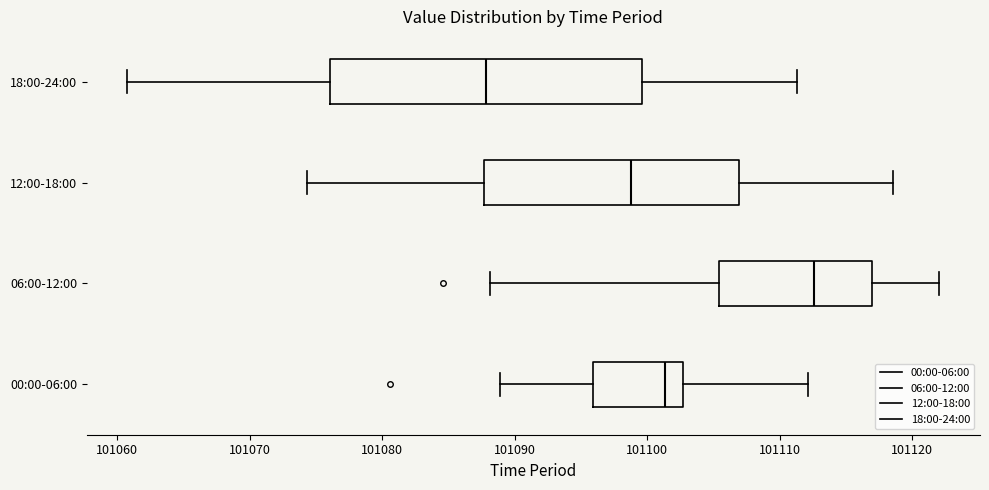

Reading bottom to top, transcribe this box plot: for each box, give where its median line is, the range the box spans, and where its two whiskers end, as read against the x-axis. The values are not printed on the chart, so give them approximately, as read against the axis.

00:00-06:00: median 101101, box 101096 to 101103, whiskers 101089 to 101112
06:00-12:00: median 101113, box 101105 to 101117, whiskers 101088 to 101122
12:00-18:00: median 101099, box 101088 to 101107, whiskers 101074 to 101119
18:00-24:00: median 101088, box 101076 to 101100, whiskers 101061 to 101111